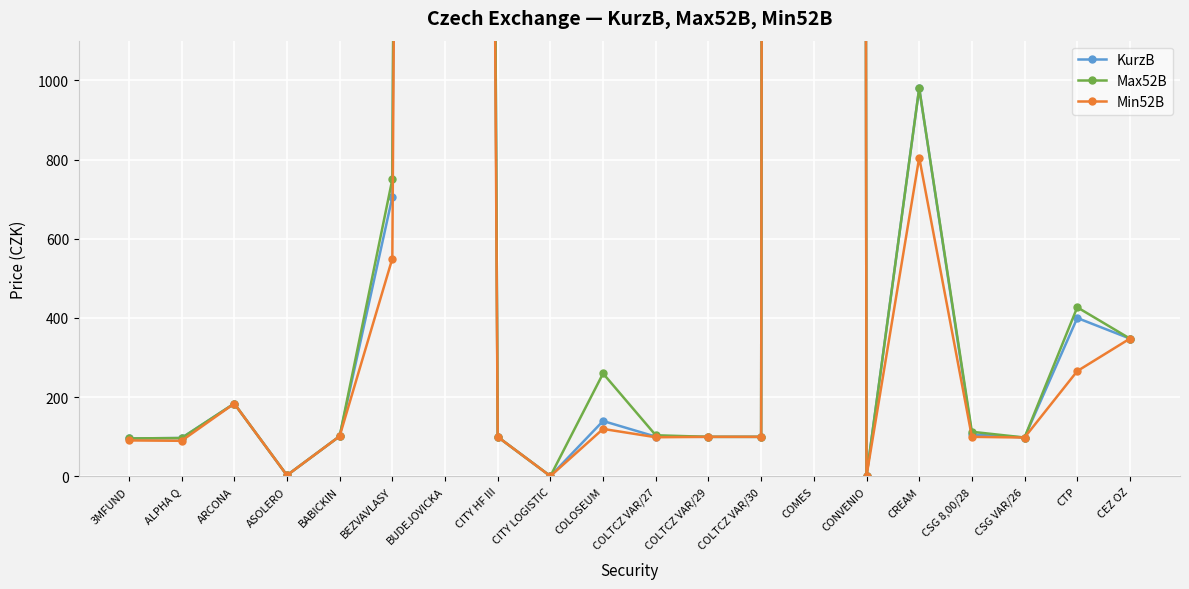

Which series has the largest total across all categories?

Max52B